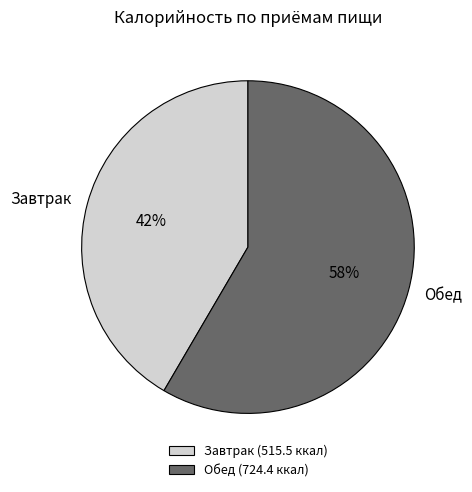

The Завтрак slice represents 42% of the pie. True or false?

True